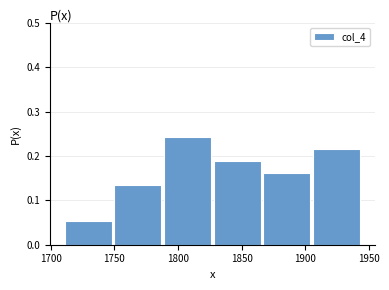

Which range on the x-axis has the tallest bar?

1789 to 1828